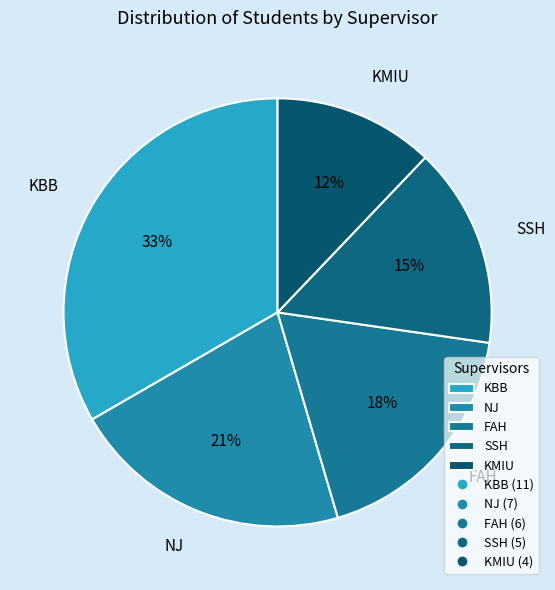

Combined, do KMIU and SSH account for over 50%?

No